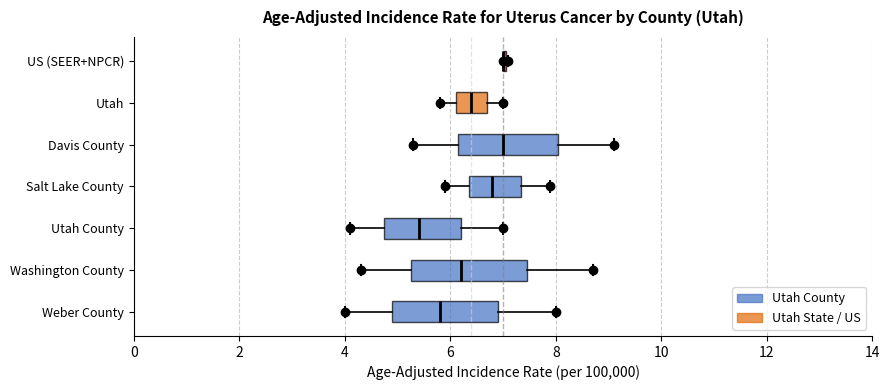

Reading bottom to top, transcribe this box plot: for each box, give where its median line is, the range the box spans, and where its two whiskers end, as read against the x-axis. The values are not printed on the chart, so give them approximately, as read against the axis.

Weber County: median 5.8, box 5.0 to 7.0, whiskers 4.0 to 8.0
Washington County: median 6.2, box 5.2 to 7.4, whiskers 4.4 to 8.8
Utah County: median 5.4, box 4.8 to 6.2, whiskers 4.2 to 7.0
Salt Lake County: median 6.8, box 6.4 to 7.4, whiskers 6.0 to 8.0
Davis County: median 7.0, box 6.2 to 8.0, whiskers 5.4 to 9.2
Utah: median 6.4, box 6.2 to 6.8, whiskers 5.8 to 7.0
US (SEER+NPCR): box collapsed to a line at 7.0, whiskers 7.0 to 7.2